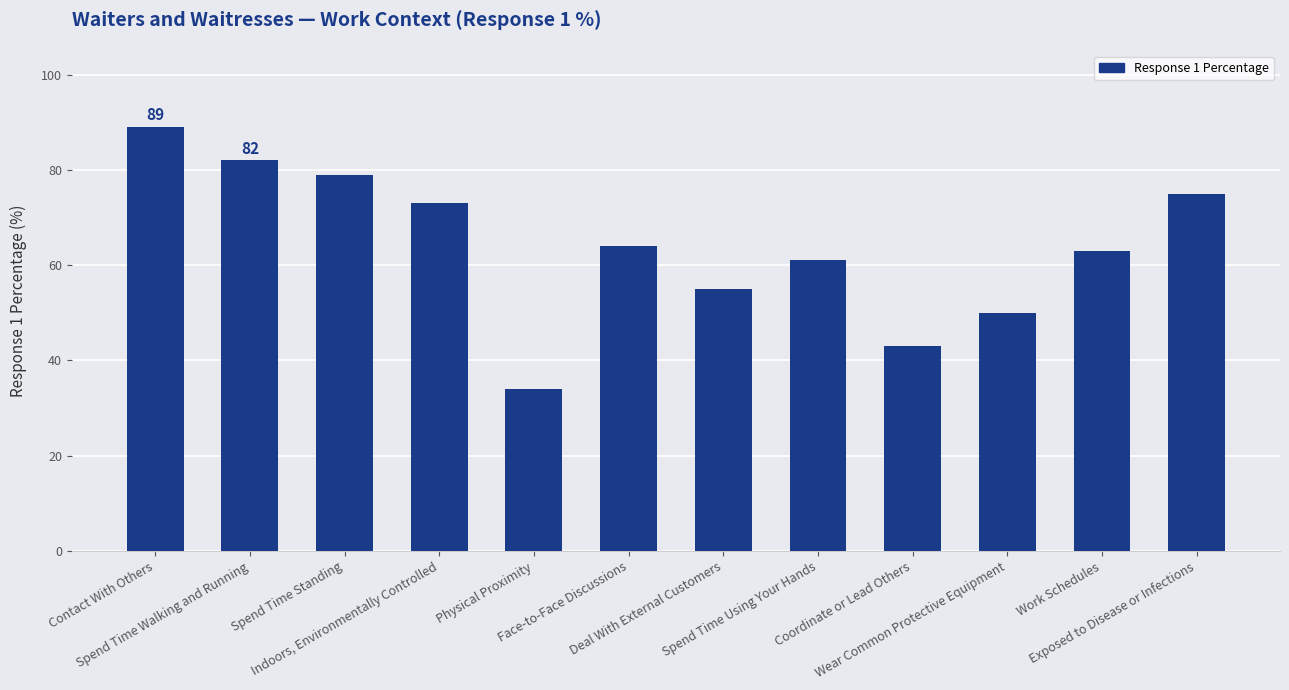

List the labels in order of value, largest first.

Contact With Others, Spend Time Walking and Running, Spend Time Standing, Exposed to Disease or Infections, Indoors, Environmentally Controlled, Face-to-Face Discussions, Work Schedules, Spend Time Using Your Hands, Deal With External Customers, Wear Common Protective Equipment, Coordinate or Lead Others, Physical Proximity